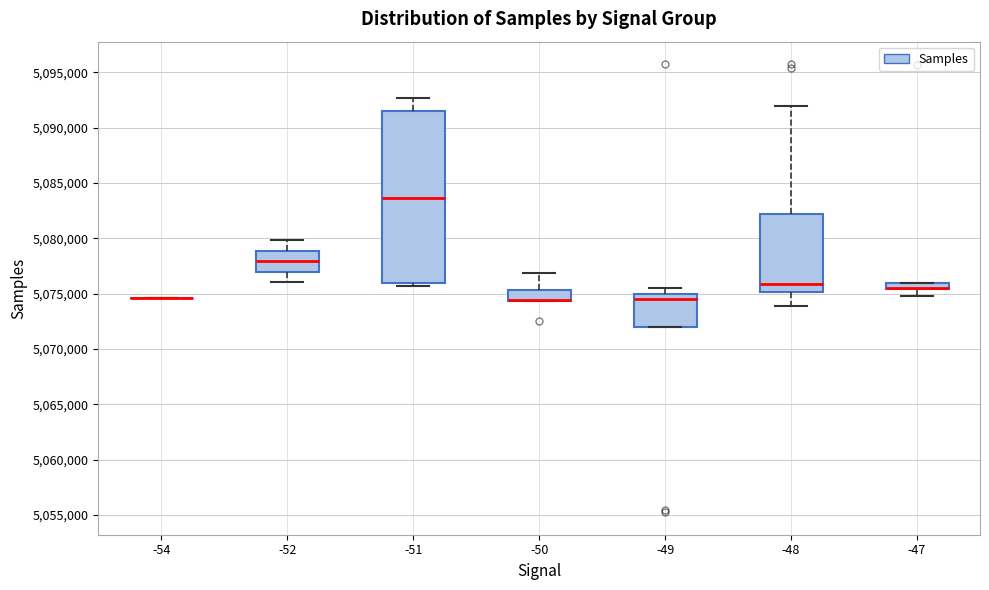

Where does the upper whisker of the box at x = -51 end on the y-axis? The values are not printed on the chart, so give them approximately, as read against the axis.

5092500